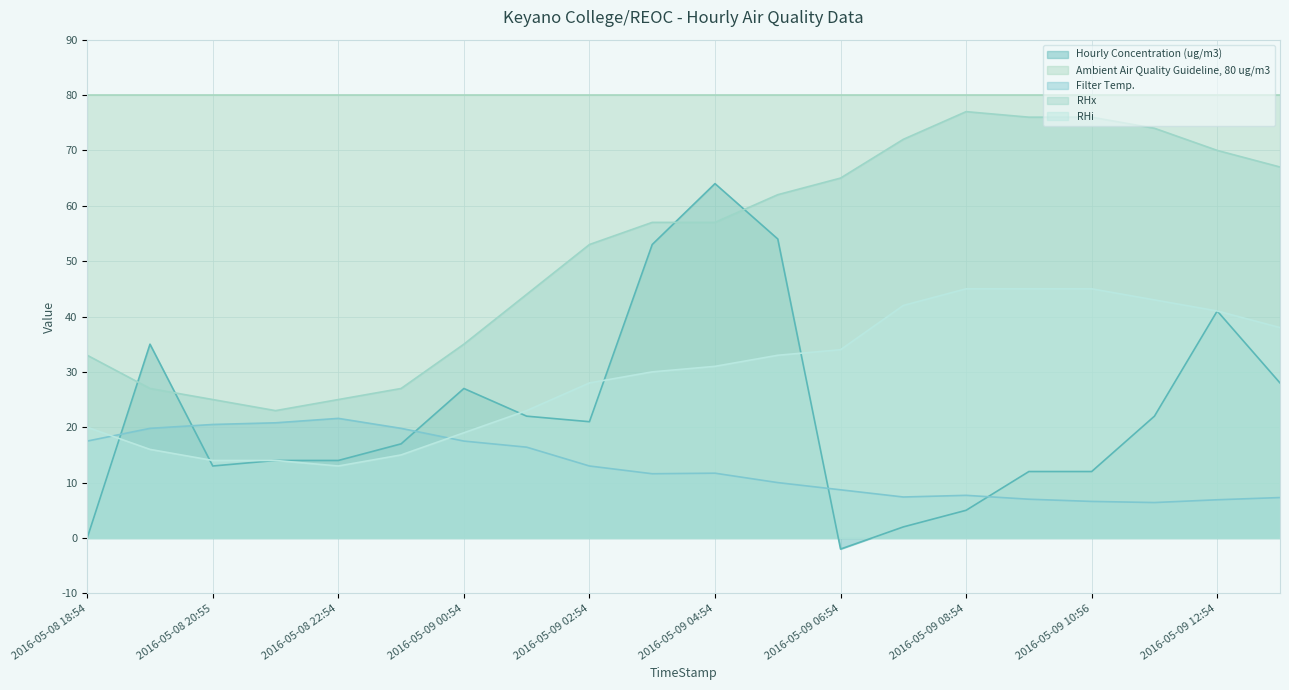

Is it true that RHi equals 19.0 at 2016-05-09 00:54?

True